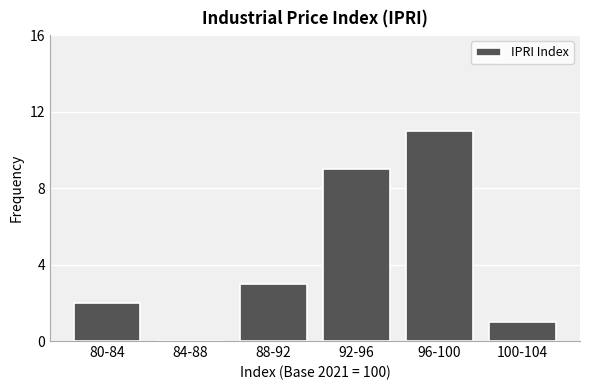

Reading left to right, extract all data points from this chart.

80-84=2	84-88=0	88-92=3	92-96=9	96-100=11	100-104=1